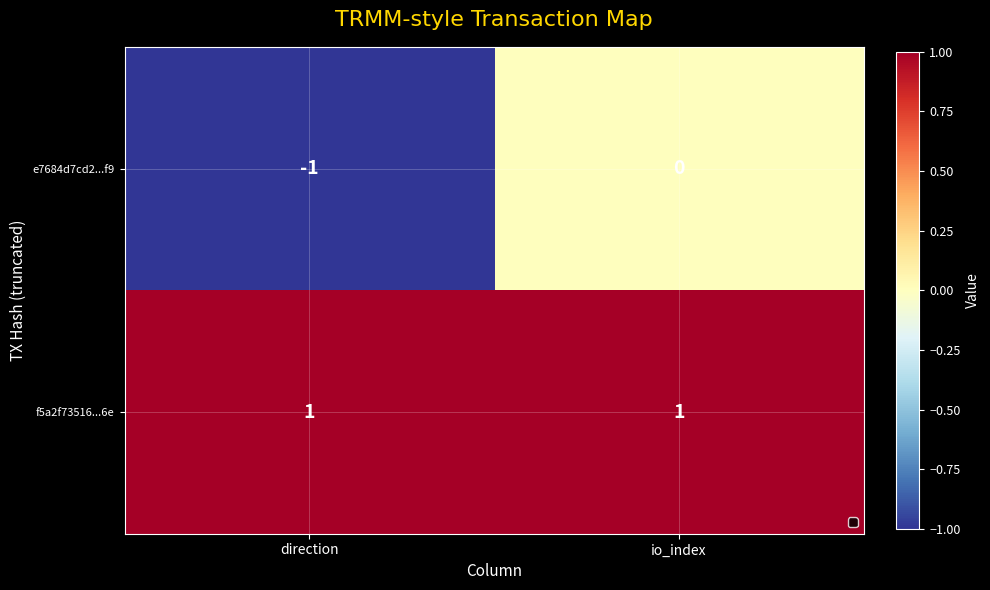

The value of e7684d7cd2...f9 at io_index is 1. True or false?

False